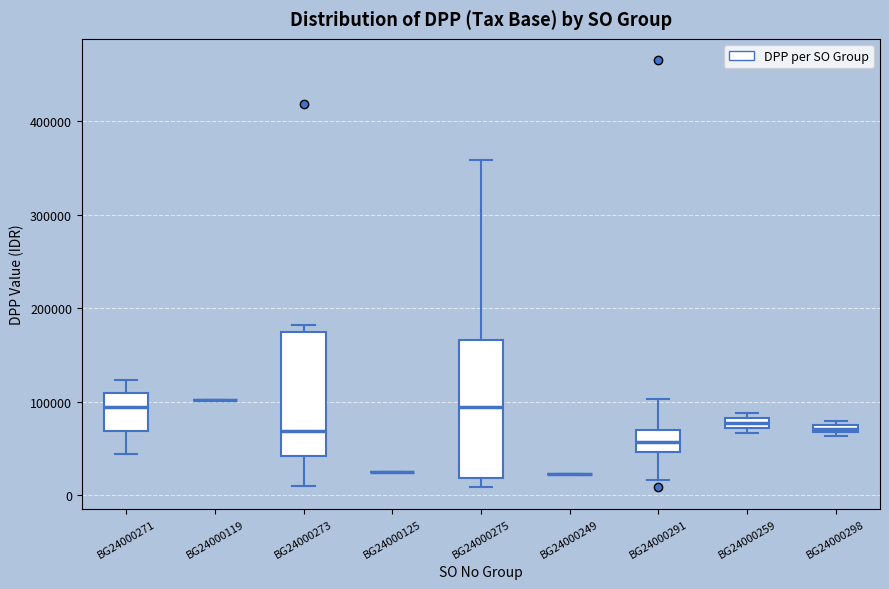

Where does the upper whisker of the box for BG24000275 end on the y-axis? The values are not printed on the chart, so give them approximately, as read against the axis.

360000